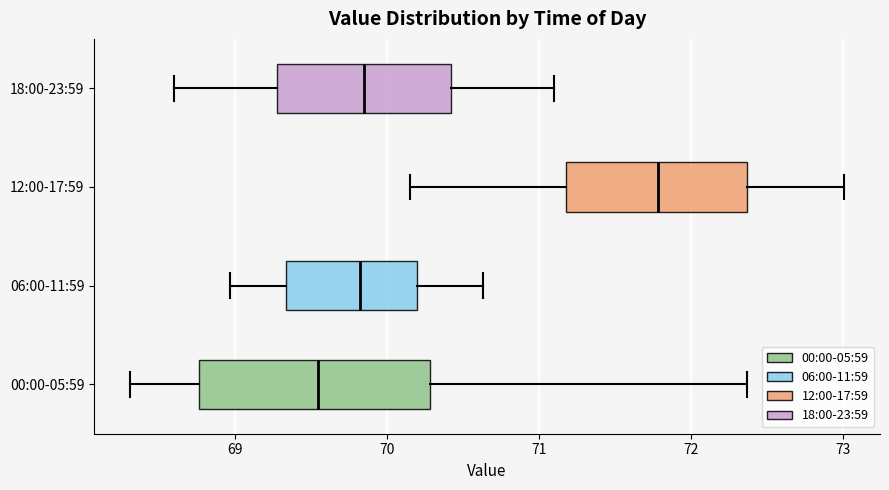

Reading bottom to top, read every box against the x-axis: the position of its median line, the range the box covers, and the ends of its whiskers. The values are not printed on the chart, so give them approximately, as read against the axis.

00:00-05:59: median 69.5, box 68.8 to 70.3, whiskers 68.3 to 72.4
06:00-11:59: median 69.8, box 69.3 to 70.2, whiskers 69.0 to 70.6
12:00-17:59: median 71.8, box 71.2 to 72.4, whiskers 70.2 to 73.0
18:00-23:59: median 69.9, box 69.3 to 70.4, whiskers 68.6 to 71.1